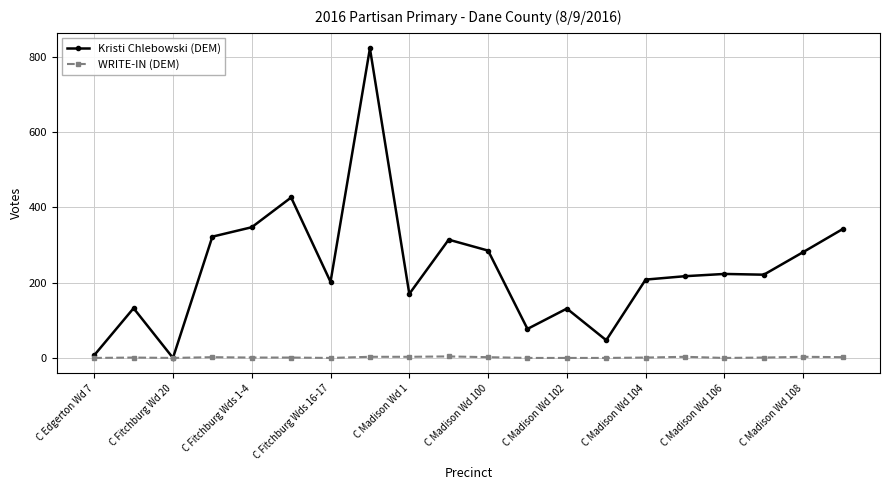

What is the greatest value displayed?

822